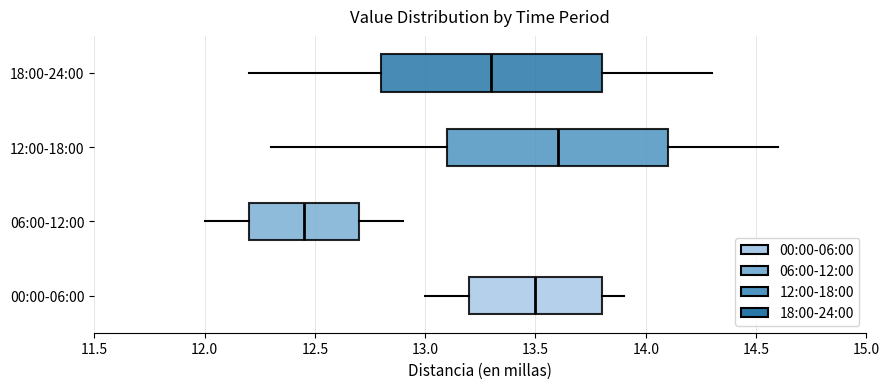

Reading bottom to top, transcribe this box plot: for each box, give where its median line is, the range the box spans, and where its two whiskers end, as read against the x-axis. The values are not printed on the chart, so give them approximately, as read against the axis.

00:00-06:00: median 13.50, box 13.20 to 13.80, whiskers 13.00 to 13.90
06:00-12:00: median 12.45, box 12.20 to 12.70, whiskers 12.00 to 12.90
12:00-18:00: median 13.60, box 13.10 to 14.10, whiskers 12.30 to 14.60
18:00-24:00: median 13.30, box 12.80 to 13.80, whiskers 12.20 to 14.30